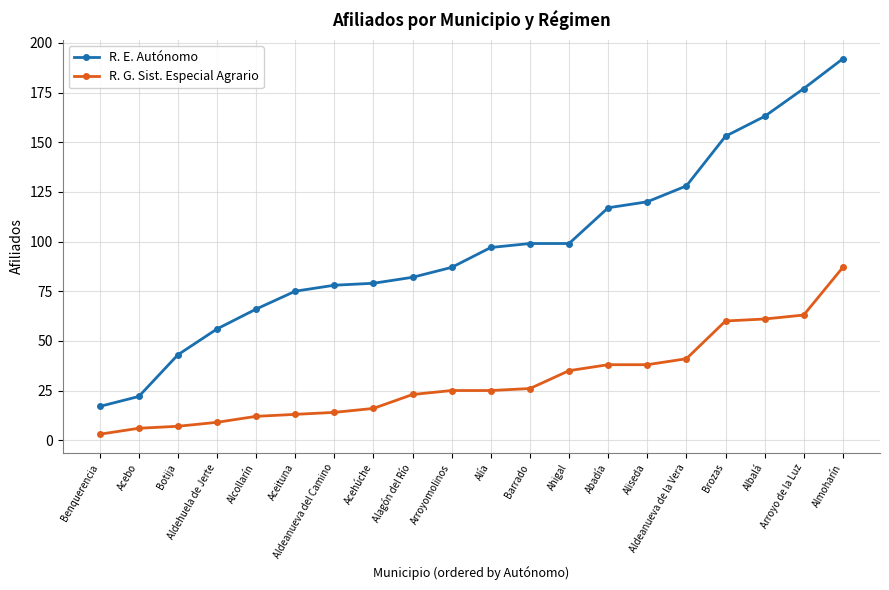

The R. G. Sist. Especial Agrario series shows 61 at Albalá. True or false?

True